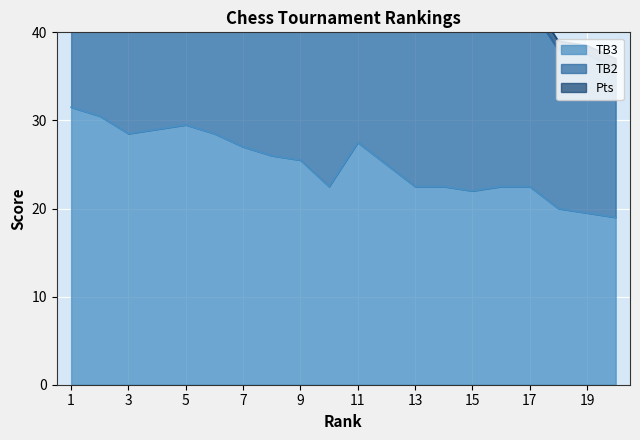

At which category is the sum across all series the highest?

1